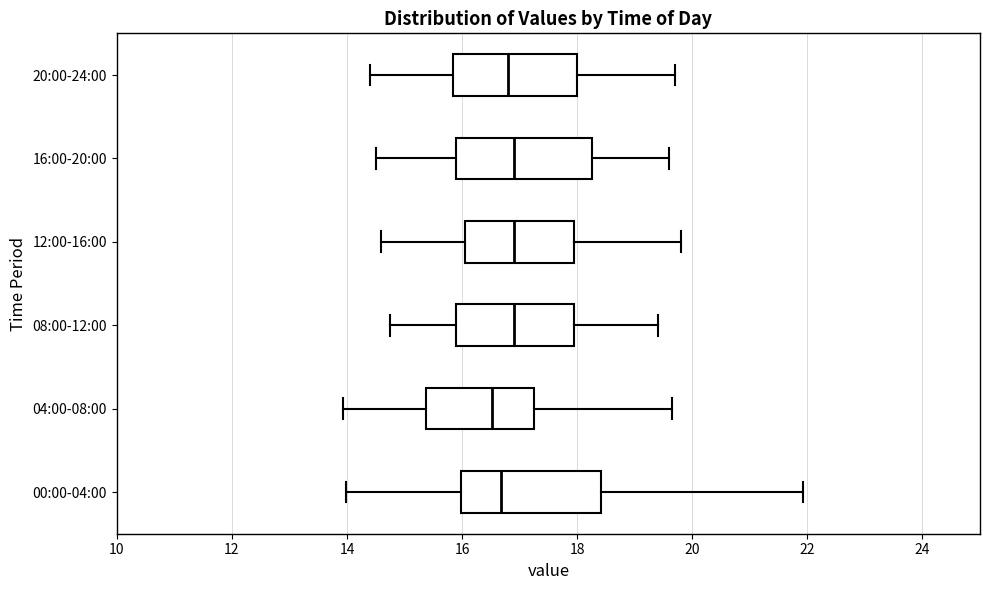

Reading bottom to top, read every box against the x-axis: the position of its median line, the range the box covers, and the ends of its whiskers. The values are not printed on the chart, so give them approximately, as read against the axis.

00:00-04:00: median 16.6, box 16.0 to 18.4, whiskers 14.0 to 22.0
04:00-08:00: median 16.6, box 15.4 to 17.2, whiskers 14.0 to 19.6
08:00-12:00: median 17.0, box 16.0 to 18.0, whiskers 14.8 to 19.4
12:00-16:00: median 17.0, box 16.0 to 18.0, whiskers 14.6 to 19.8
16:00-20:00: median 17.0, box 16.0 to 18.2, whiskers 14.6 to 19.6
20:00-24:00: median 16.8, box 15.8 to 18.0, whiskers 14.4 to 19.8